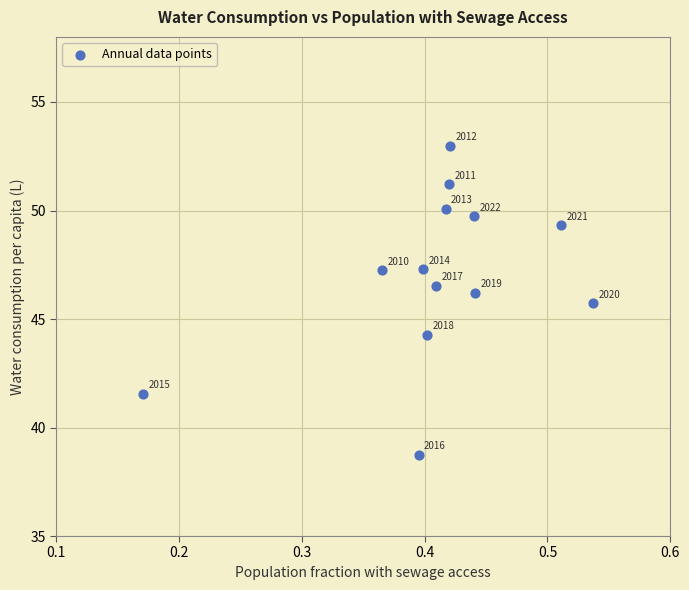

What is the range of X values (max minus min)?

0.4